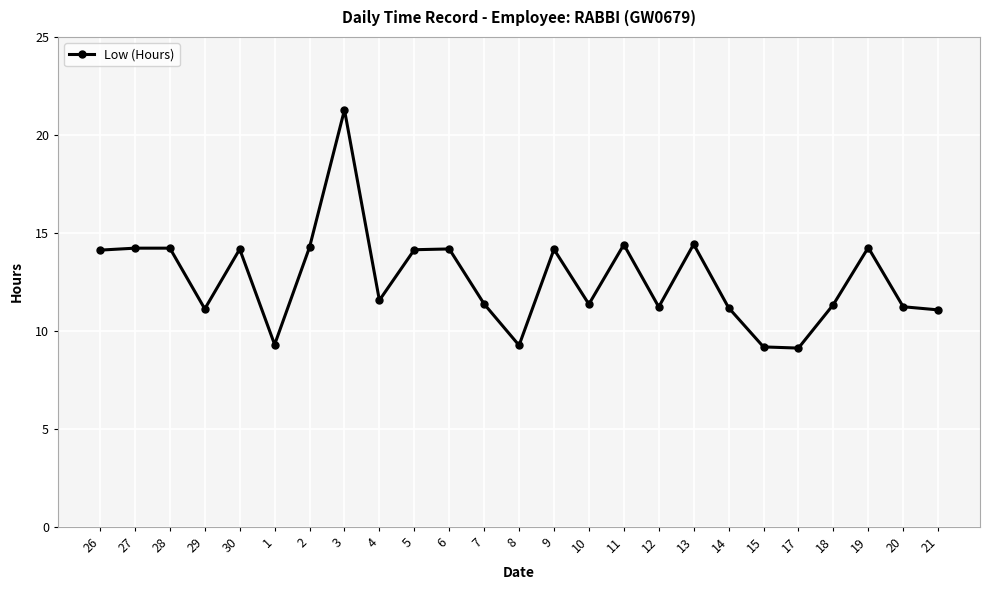

True or false: the data shows 14.2 at 19.

True